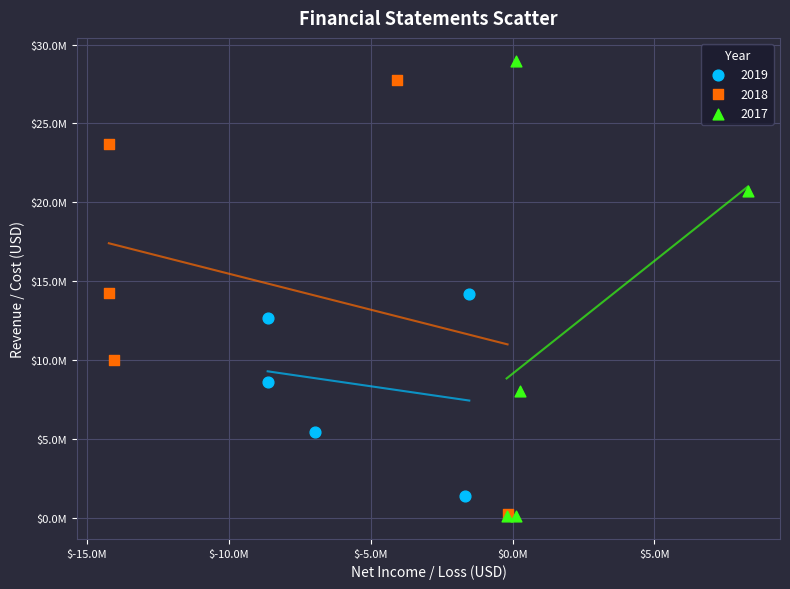

What are all the series names shown in the legend?

2019, 2018, 2017